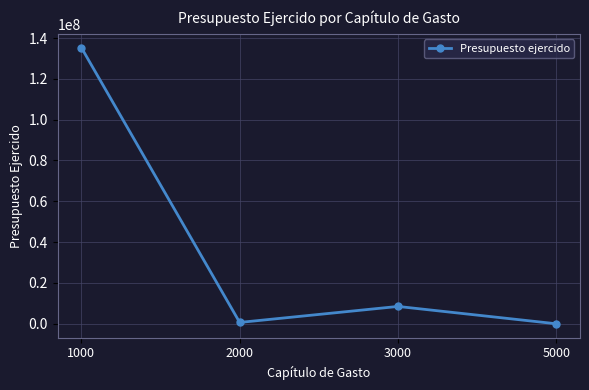

Which category has the highest value across all series?

1000